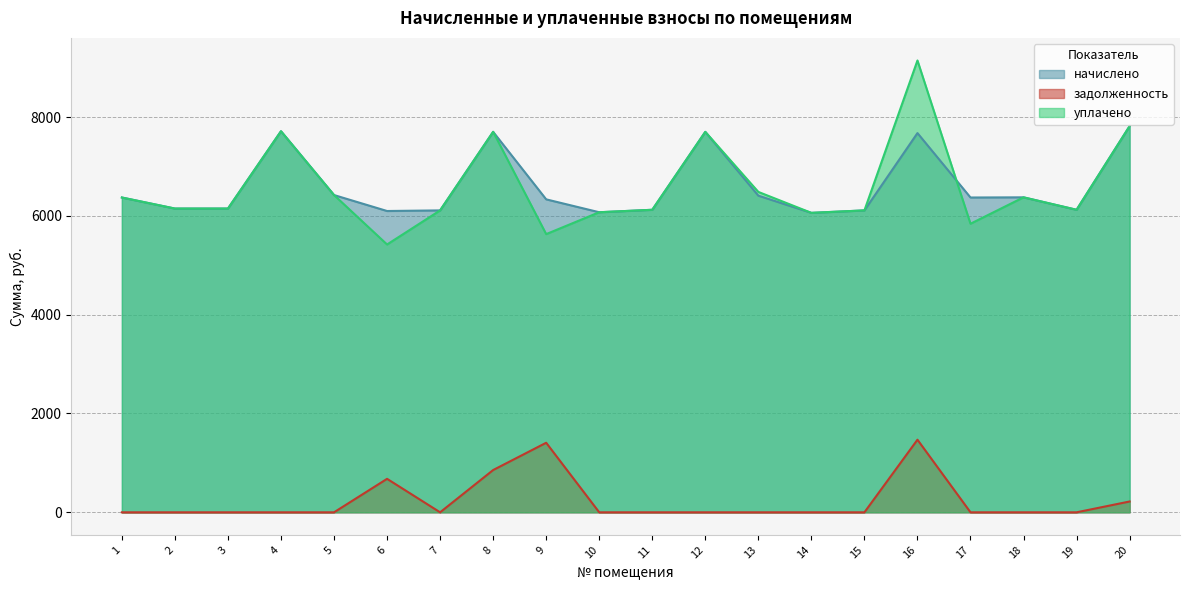

Which has a higher value, 11 or 9?

9